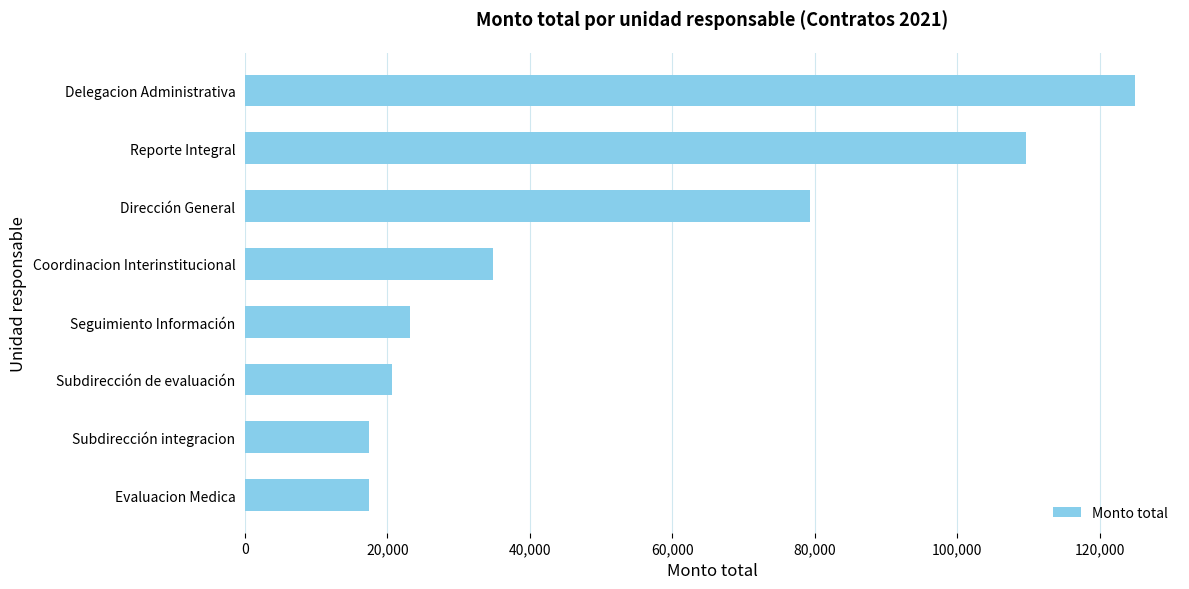

What is the average value?

53431.4